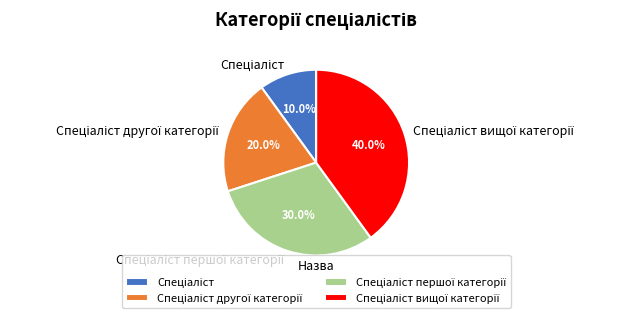

Is there any slice that represents more than half of the pie?

No